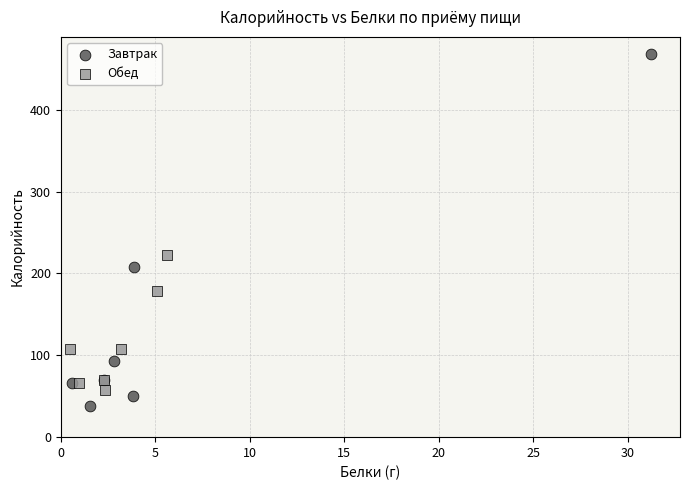

Which series has the widest spread of Y values?

Завтрак